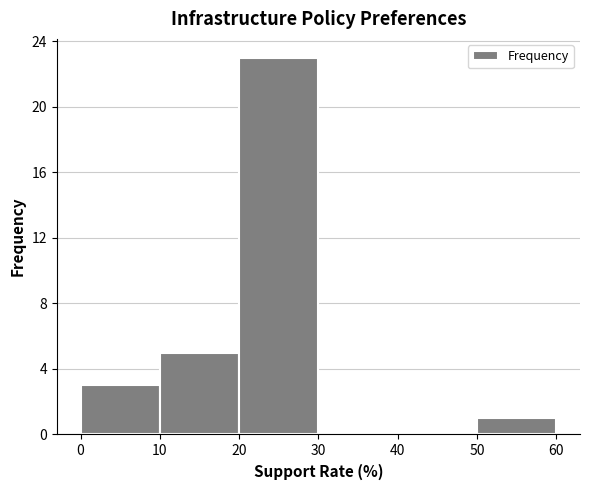

Reading left to right, list every bar in this chart as the range it spans on the x-axis followed by its height. The values are not printed on the chart, so give them approximately, as read against the axis.

0 to 10: 3
10 to 20: 5
20 to 30: 23
30 to 40: 0
40 to 50: 0
50 to 60: 1